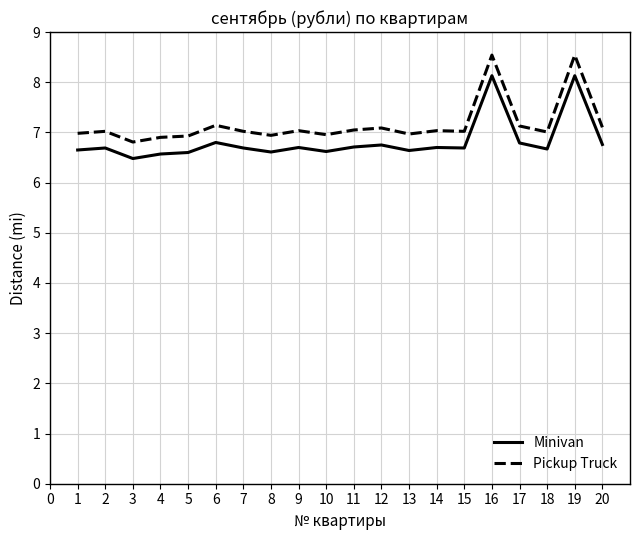

Which series has the widest spread of values?

Pickup Truck